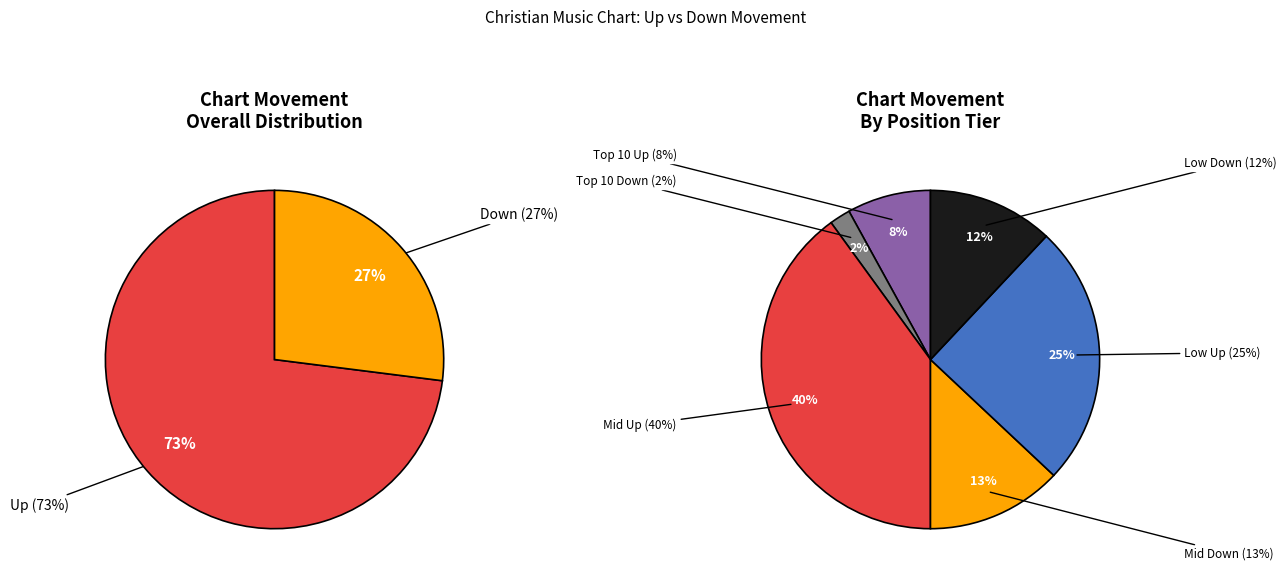

Rank the categories by value from lowest to highest.

Down, Up